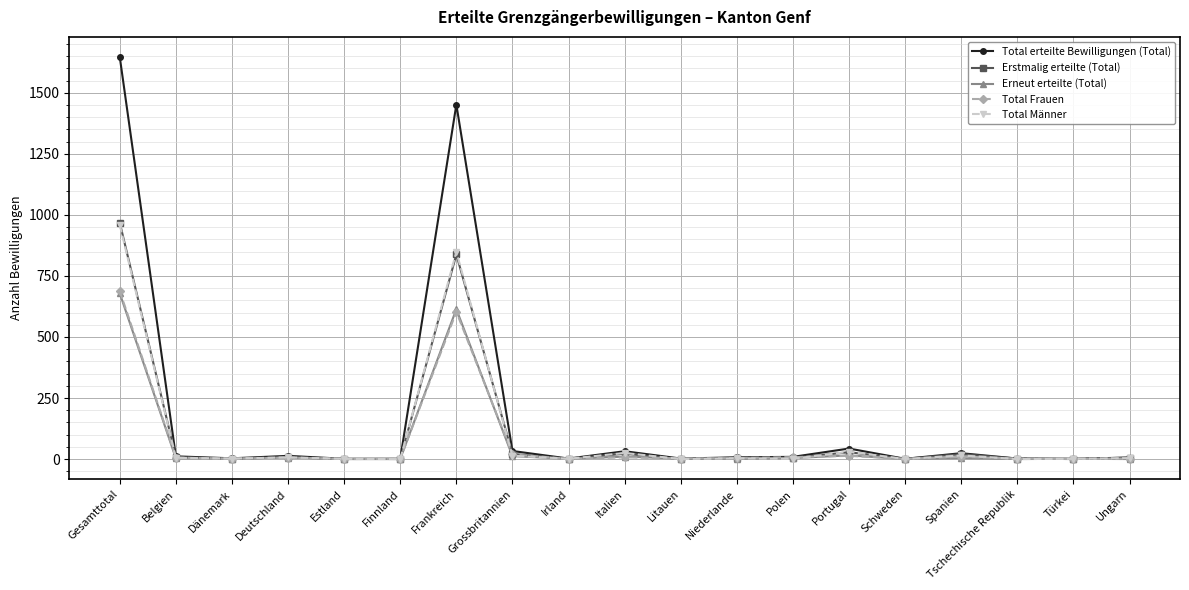

What is the label of the 17th point from the left?

Tschechische Republik